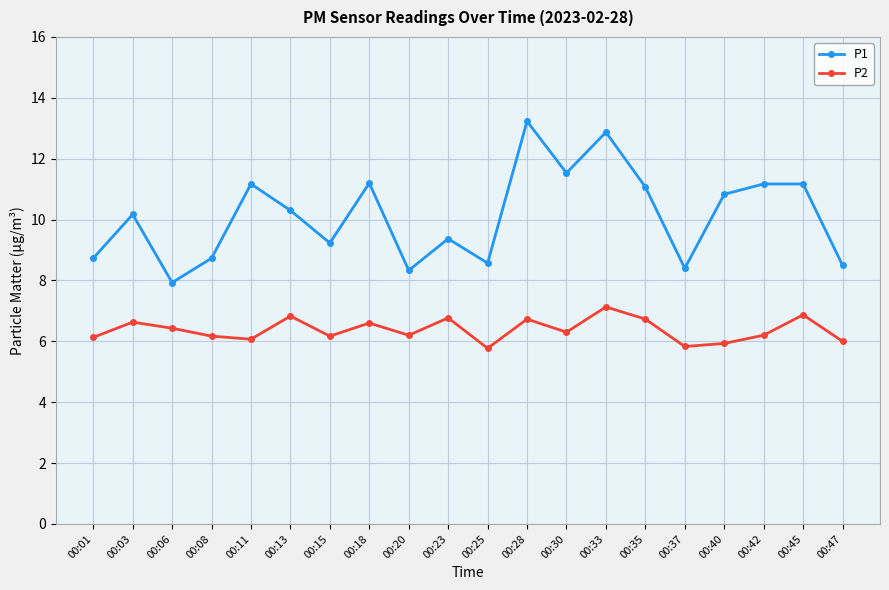

At which label does P1 first exceed 10?

00:03